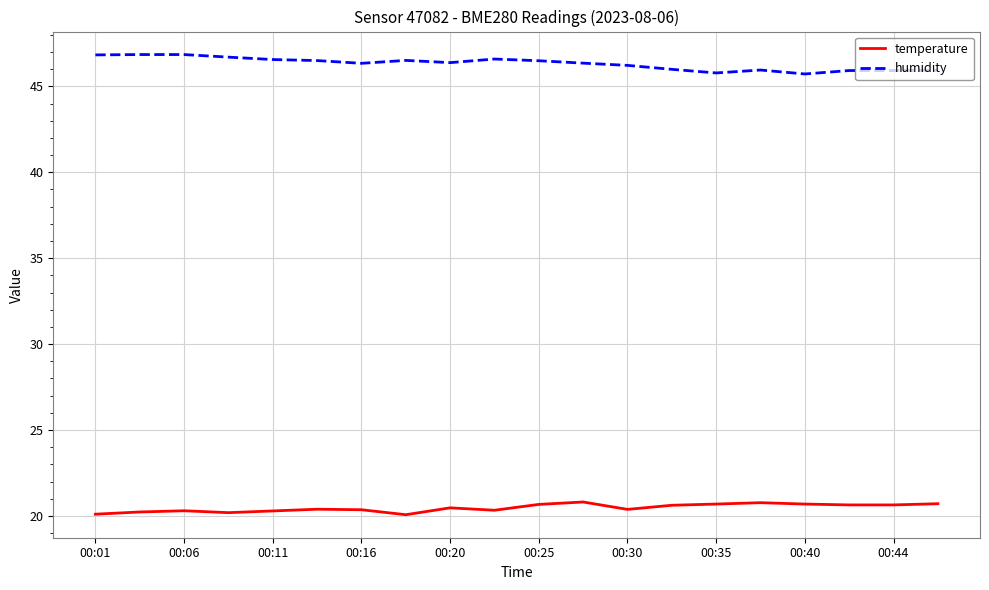

What is the lowest value of the temperature series?

20.1